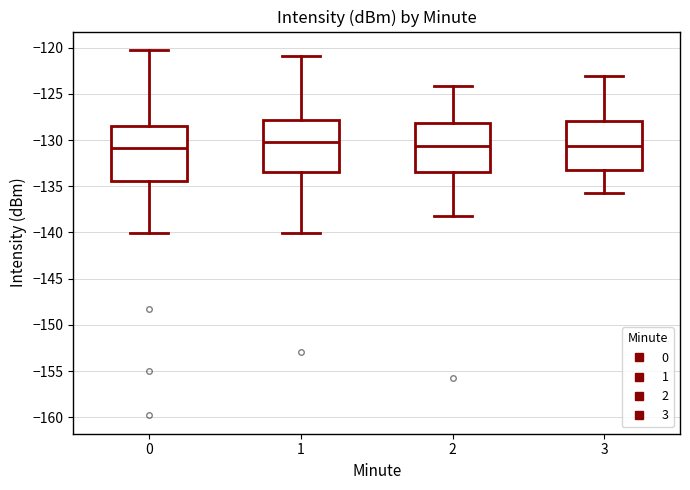

Reading left to right, transcribe this box plot: for each box, give where its median line is, the range the box spans, and where its two whiskers end, as read against the y-axis. The values are not printed on the chart, so give them approximately, as read against the axis.

0: median -131.0, box -134.5 to -128.5, whiskers -140.0 to -120.0
1: median -130.0, box -133.5 to -128.0, whiskers -140.0 to -121.0
2: median -130.5, box -133.5 to -128.0, whiskers -138.0 to -124.0
3: median -130.5, box -133.0 to -128.0, whiskers -135.5 to -123.0